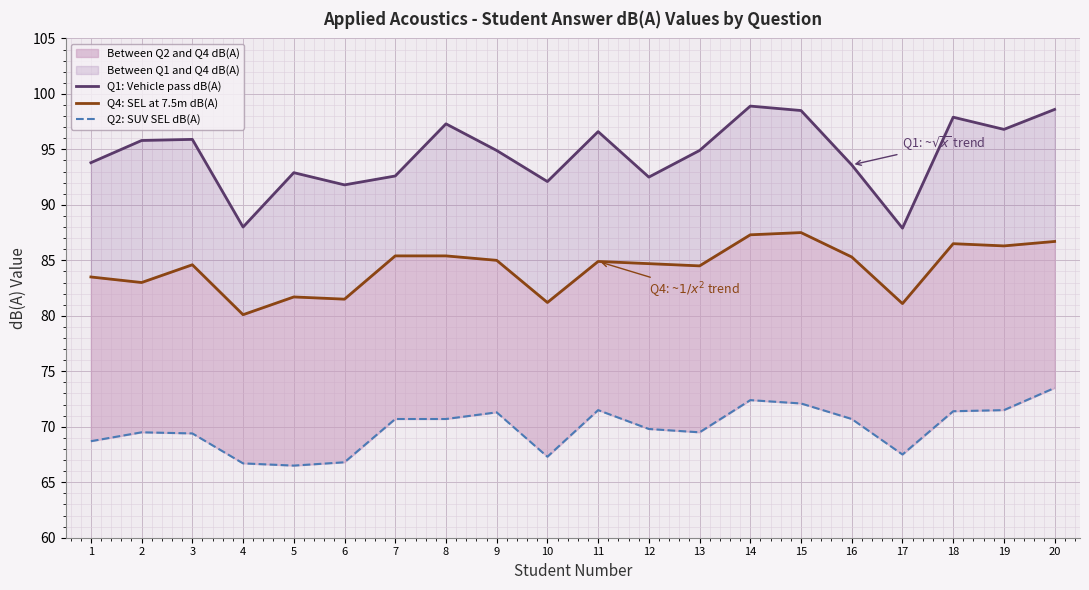

What is the average value of the Q4: SEL at 7.5m dB(A) series?

84.3